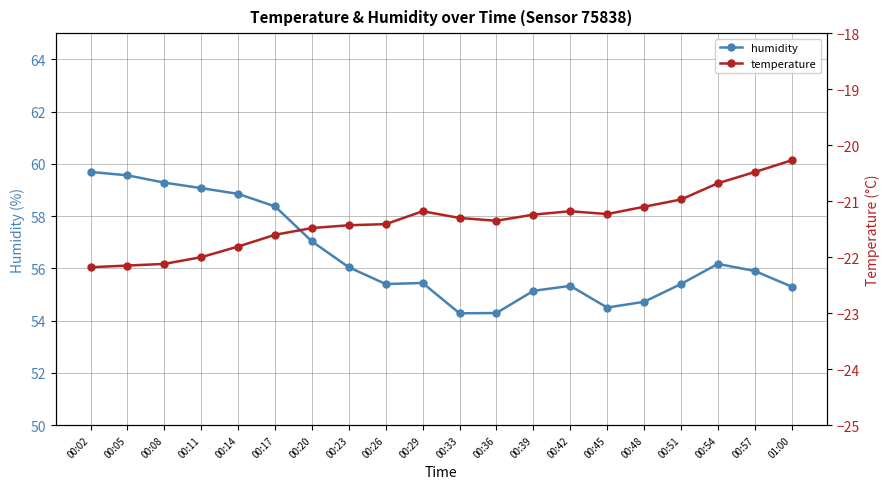

What is the label of the 10th point from the right?

00:33